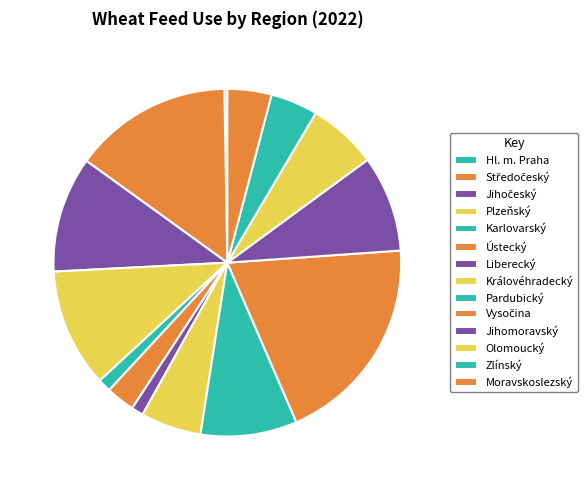

Which slice is the largest?

Vysočina